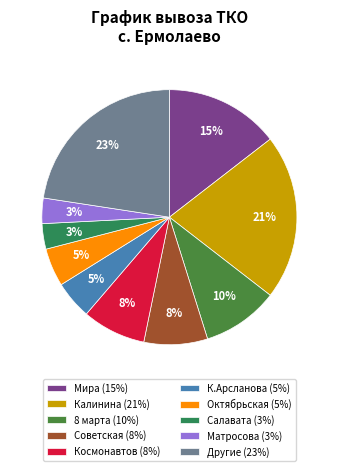

Which category has the biggest portion of the pie?

Другие (23%)